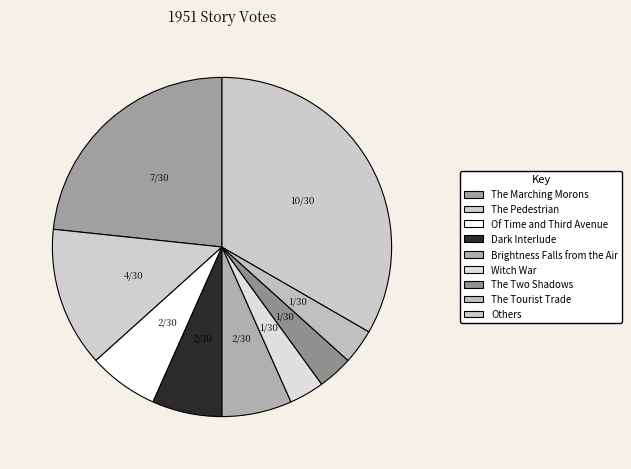

Count the number of slices in the pie.

9